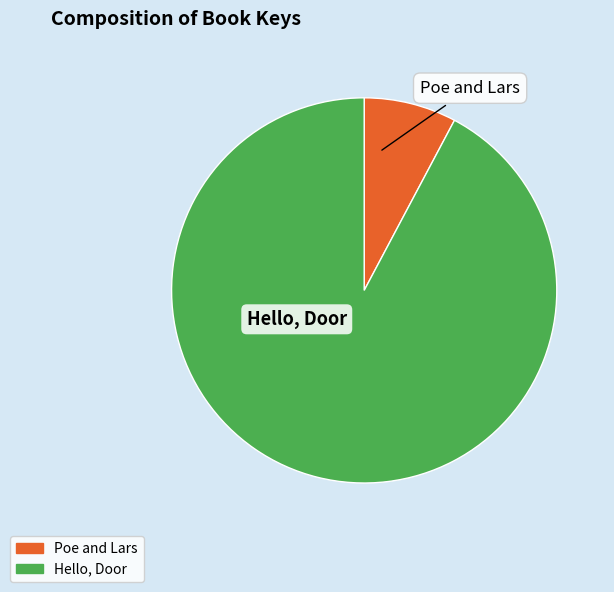

Count the number of slices in the pie.

2